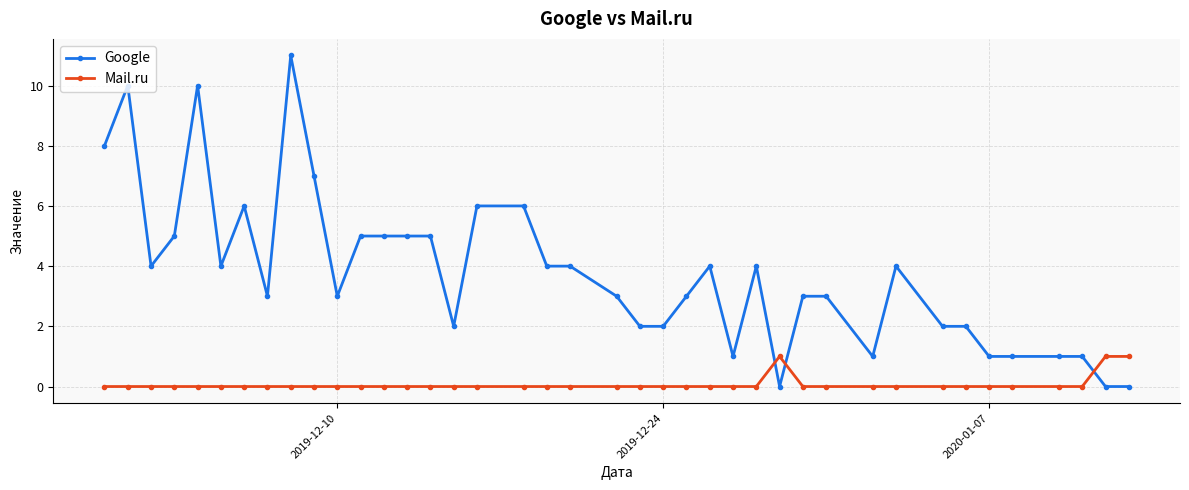

Which series has the largest range (max minus min)?

Google